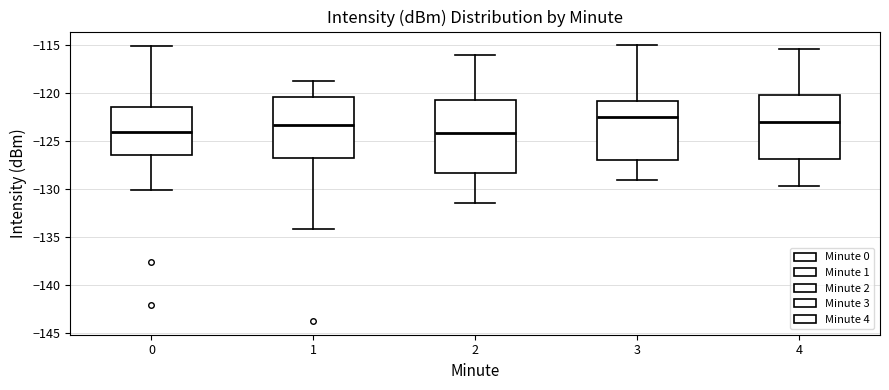

Reading left to right, read every box against the y-axis: the position of its median line, the range the box covers, and the ends of its whiskers. The values are not printed on the chart, so give them approximately, as read against the axis.

0: median -124.0, box -126.5 to -121.5, whiskers -130.0 to -115.0
1: median -123.5, box -126.5 to -120.5, whiskers -134.0 to -118.5
2: median -124.0, box -128.5 to -120.5, whiskers -131.5 to -116.0
3: median -122.5, box -127.0 to -121.0, whiskers -129.0 to -115.0
4: median -123.0, box -127.0 to -120.0, whiskers -129.5 to -115.5